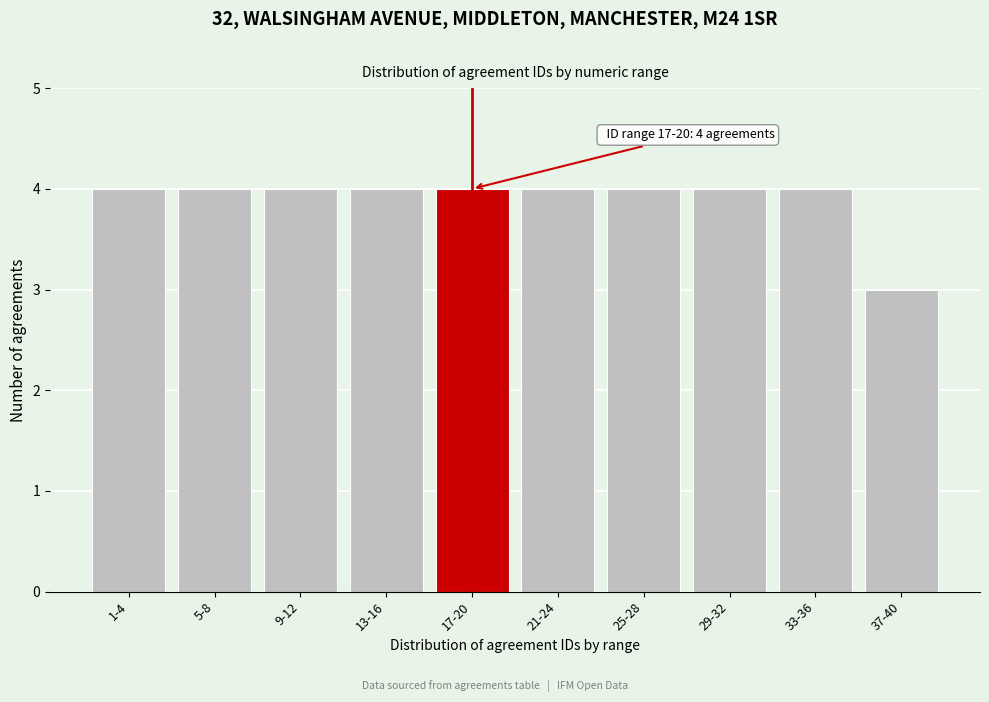

Reading left to right, transcribe all the data shown in this chart.

4	4	4	4	4	4	4	4	4	3